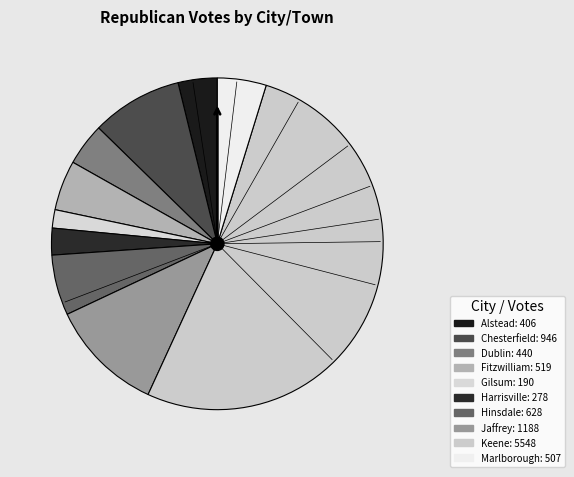

To the nearest percent, what portion does Alstead represent?

4%